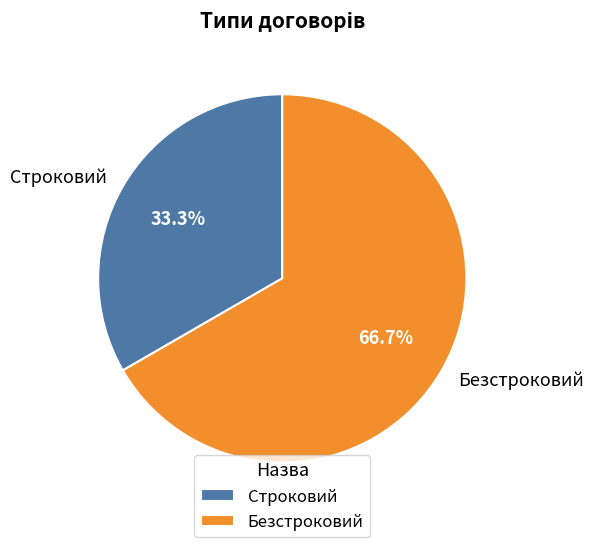

To the nearest percent, what percentage of the pie is Строковий?

33%